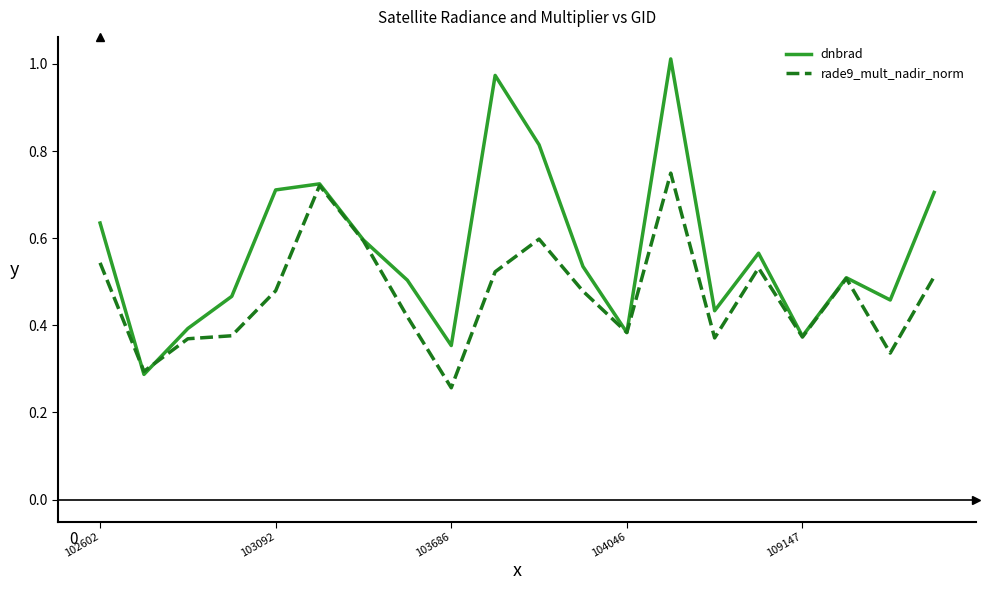

Which series has the largest range (max minus min)?

dnbrad